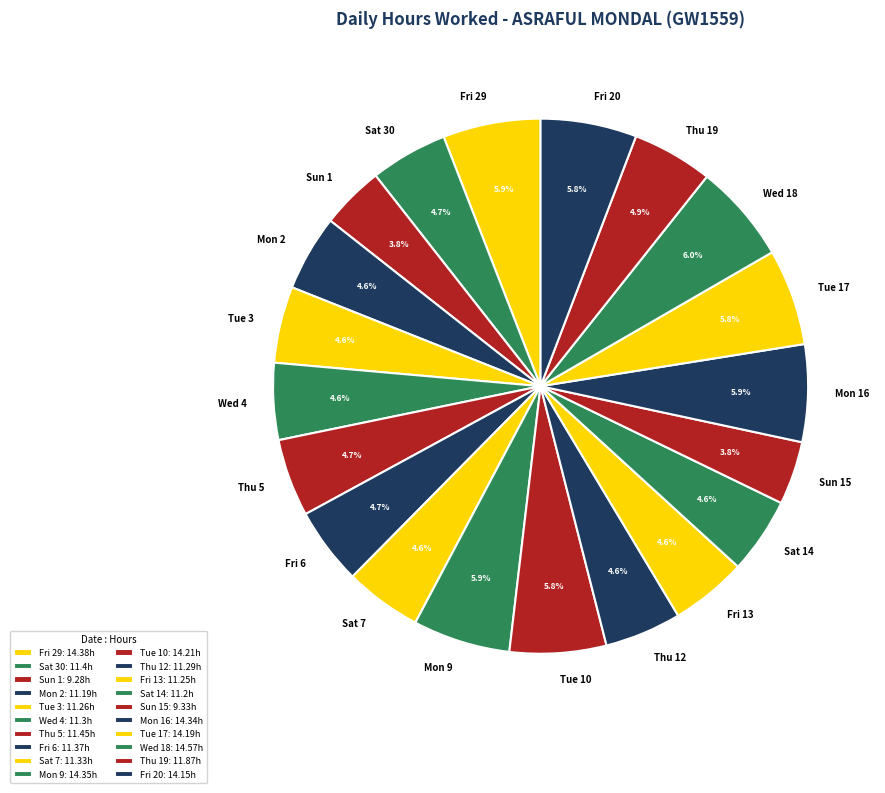

Does Mon 2 represent more than half of the total?

No